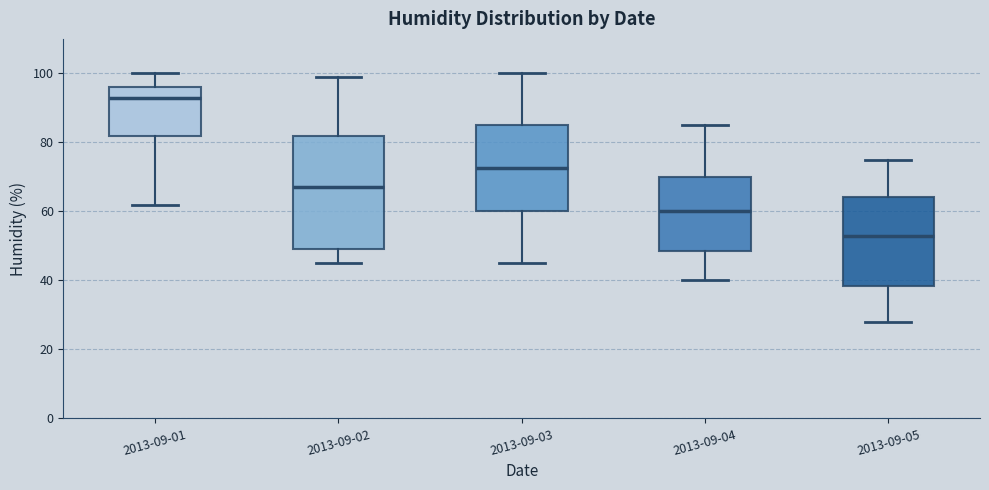

Reading left to right, read every box against the y-axis: the position of its median line, the range the box covers, and the ends of its whiskers. The values are not printed on the chart, so give them approximately, as read against the axis.

2013-09-01: median 94, box 82 to 96, whiskers 62 to 100
2013-09-02: median 68, box 50 to 82, whiskers 46 to 100
2013-09-03: median 72, box 60 to 86, whiskers 46 to 100
2013-09-04: median 60, box 48 to 70, whiskers 40 to 86
2013-09-05: median 54, box 38 to 64, whiskers 28 to 76